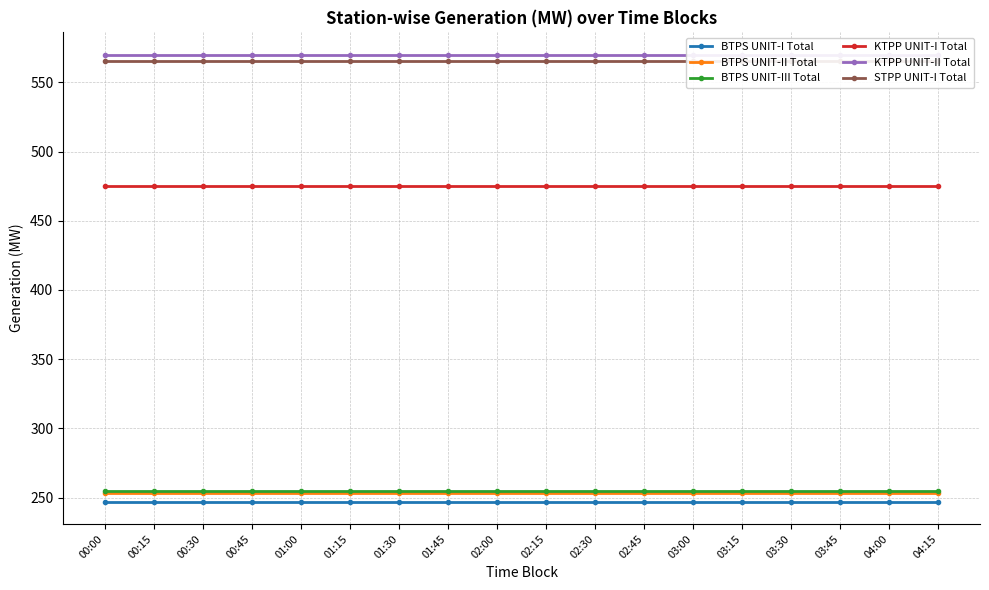

Between 00:15 and 00:45, which is larger?

00:15